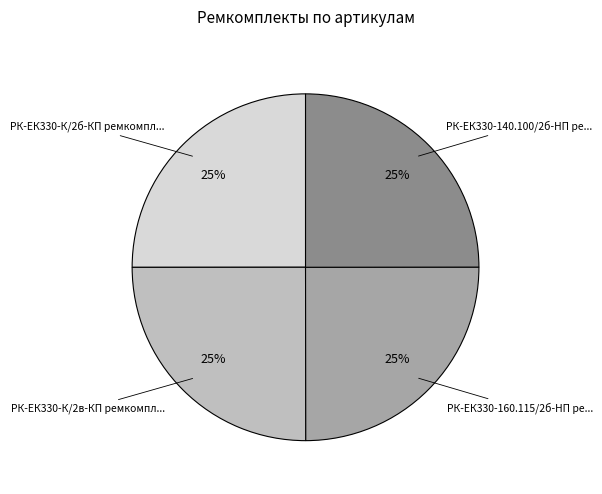

Is there a majority slice in this chart?

No